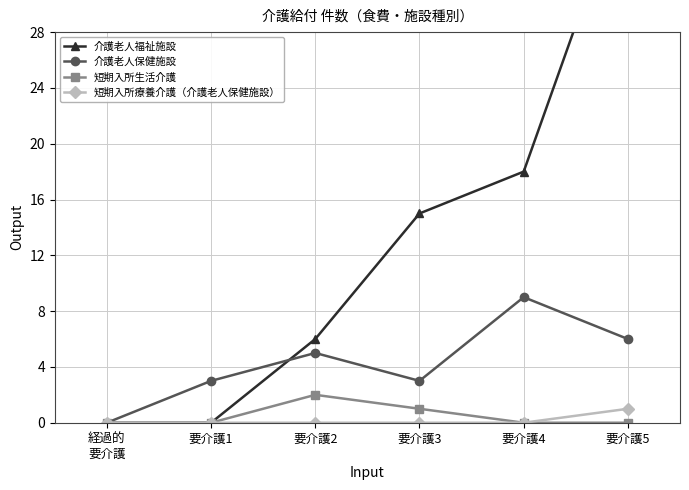

How many values in 介護老人保健施設 are above zero?

5